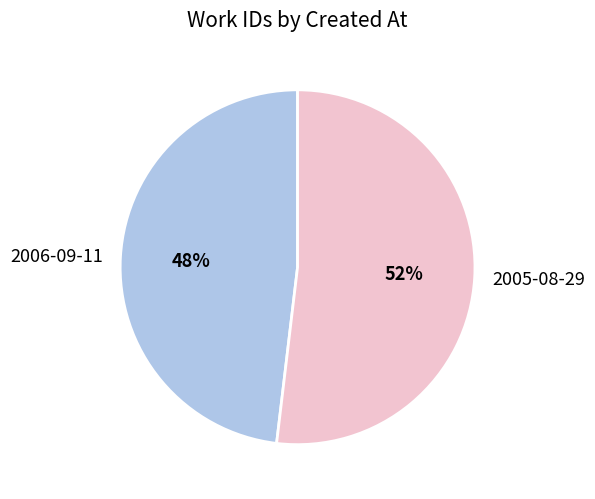

To the nearest percent, what is the difference between the largest and smallest slice percentages?

4%